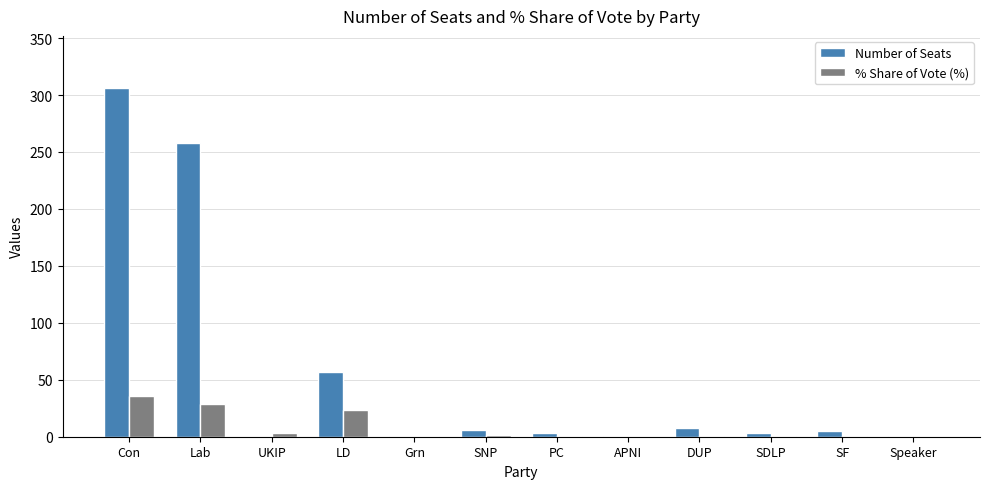

Which series has the largest total across all categories?

Number of Seats